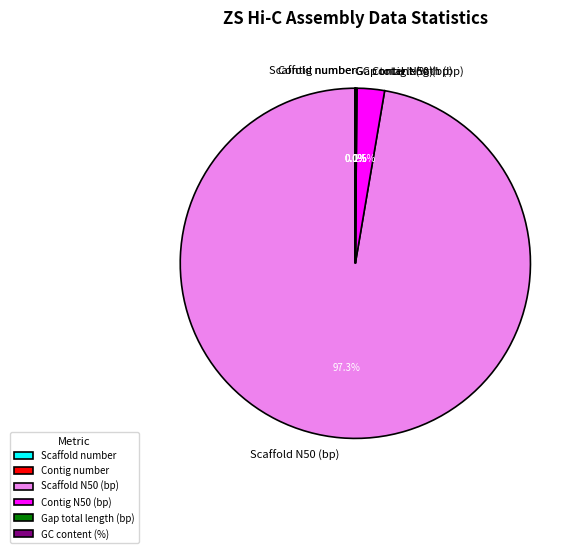

Is there any slice that represents more than half of the pie?

Yes